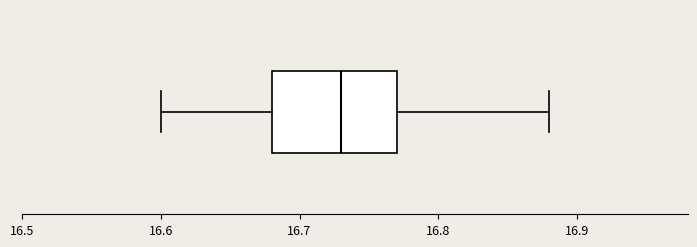

Transcribe this box plot: give where the median line is, the range the box spans, and where the two whiskers end, as read against the x-axis. The values are not printed on the chart, so give them approximately, as read against the axis.

median 16.73, box 16.68 to 16.77, whiskers 16.60 to 16.88